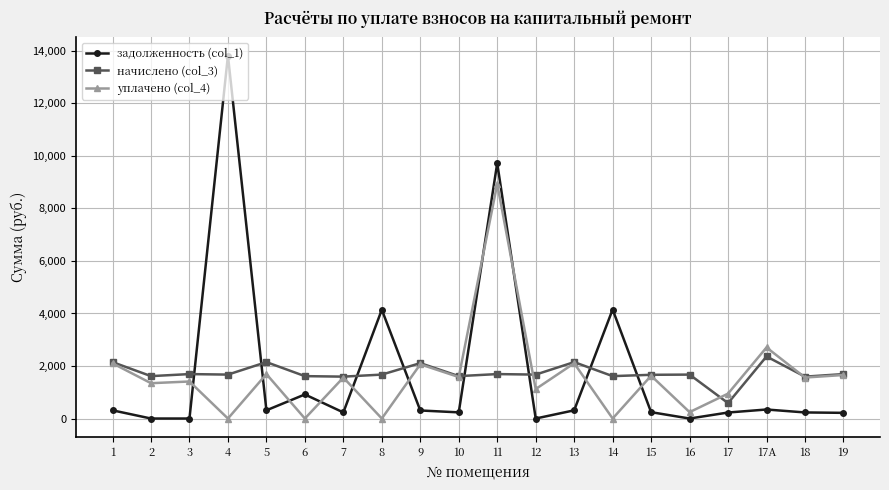

Where does the начислено (col_3) series first go above 1673?

1